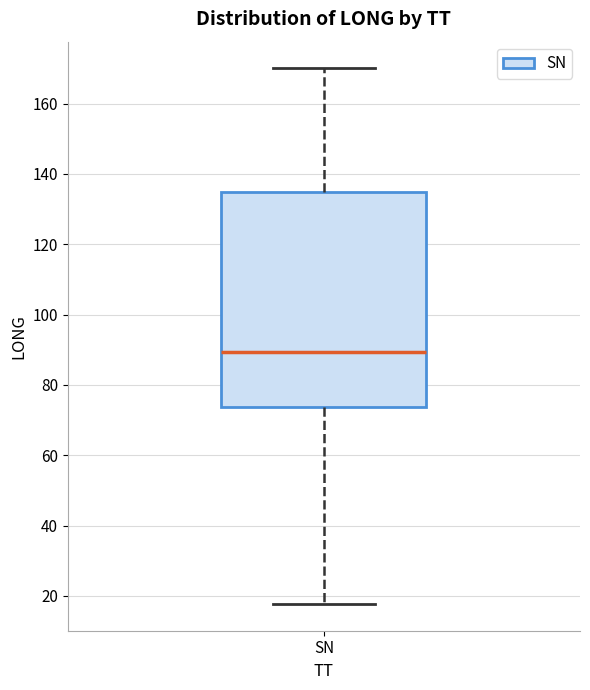

Where does the lower whisker of the box for SN end on the y-axis? The values are not printed on the chart, so give them approximately, as read against the axis.

18